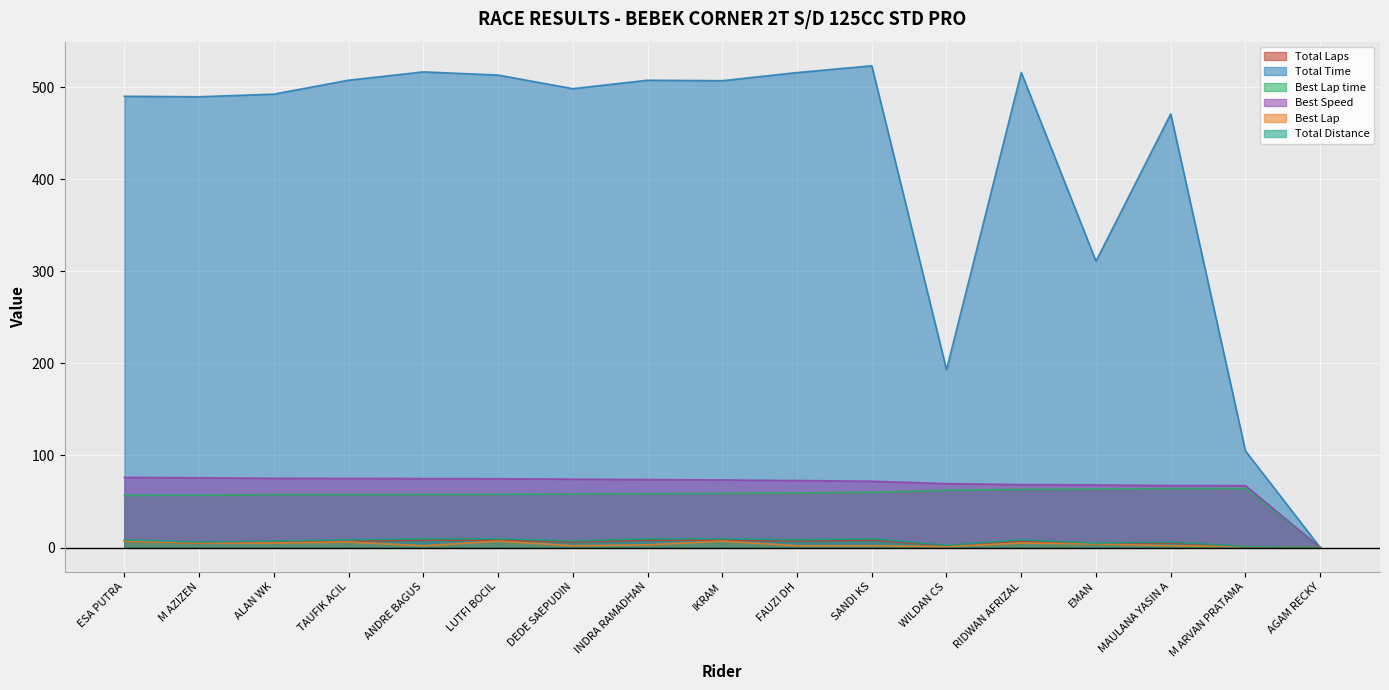

Reading right to left, extract all data points from this chart.

Total Laps: AGAM RECKY=0.0	M ARVAN PRATAMA=1.0	MAULANA YASIN A=5.0	EMAN=4.0	RIDWAN AFRIZAL=7.0	WILDAN CS=2.0	SANDI KS=8.0	FAUZI DH=7.0	IKRAM=8.0	INDRA RAMADHAN=8.0	DEDE SAEPUDIN=6.0	LUTFI BOCIL=8.0	ANDRE BAGUS=8.0	TAUFIK ACIL=7.0	ALAN WK=6.0	M AZIZEN=5.0	ESA PUTRA=7.0
Total Time: AGAM RECKY=0.0	M ARVAN PRATAMA=104.9	MAULANA YASIN A=471.0	EMAN=311.1	RIDWAN AFRIZAL=516.0	WILDAN CS=193.2	SANDI KS=523.2	FAUZI DH=515.8	IKRAM=507.0	INDRA RAMADHAN=507.5	DEDE SAEPUDIN=498.4	LUTFI BOCIL=513.1	ANDRE BAGUS=516.6	TAUFIK ACIL=507.6	ALAN WK=492.4	M AZIZEN=489.6	ESA PUTRA=490.1
Best Lap time: AGAM RECKY=0.0	M ARVAN PRATAMA=64.2	MAULANA YASIN A=64.1	EMAN=63.5	RIDWAN AFRIZAL=63.1	WILDAN CS=62.2	SANDI KS=60.0	FAUZI DH=59.3	IKRAM=58.8	INDRA RAMADHAN=58.5	DEDE SAEPUDIN=58.2	LUTFI BOCIL=57.8	ANDRE BAGUS=57.6	TAUFIK ACIL=57.5	ALAN WK=57.5	M AZIZEN=57.0	ESA PUTRA=56.7
Best Speed: AGAM RECKY=0.0	M ARVAN PRATAMA=67.3	MAULANA YASIN A=67.4	EMAN=68.0	RIDWAN AFRIZAL=68.4	WILDAN CS=69.4	SANDI KS=72.0	FAUZI DH=72.8	IKRAM=73.4	INDRA RAMADHAN=73.9	DEDE SAEPUDIN=74.2	LUTFI BOCIL=74.8	ANDRE BAGUS=75.0	TAUFIK ACIL=75.1	ALAN WK=75.2	M AZIZEN=75.8	ESA PUTRA=76.2
Best Lap: AGAM RECKY=0.0	M ARVAN PRATAMA=1.0	MAULANA YASIN A=2.0	EMAN=4.0	RIDWAN AFRIZAL=5.0	WILDAN CS=1.0	SANDI KS=2.0	FAUZI DH=2.0	IKRAM=7.0	INDRA RAMADHAN=3.0	DEDE SAEPUDIN=2.0	LUTFI BOCIL=7.0	ANDRE BAGUS=2.0	TAUFIK ACIL=6.0	ALAN WK=5.0	M AZIZEN=5.0	ESA PUTRA=7.0
Total Distance: AGAM RECKY=0.0	M ARVAN PRATAMA=1.2	MAULANA YASIN A=6.0	EMAN=4.8	RIDWAN AFRIZAL=8.4	WILDAN CS=2.4	SANDI KS=9.6	FAUZI DH=8.4	IKRAM=9.6	INDRA RAMADHAN=9.6	DEDE SAEPUDIN=7.2	LUTFI BOCIL=9.6	ANDRE BAGUS=9.6	TAUFIK ACIL=8.4	ALAN WK=7.2	M AZIZEN=6.0	ESA PUTRA=8.4